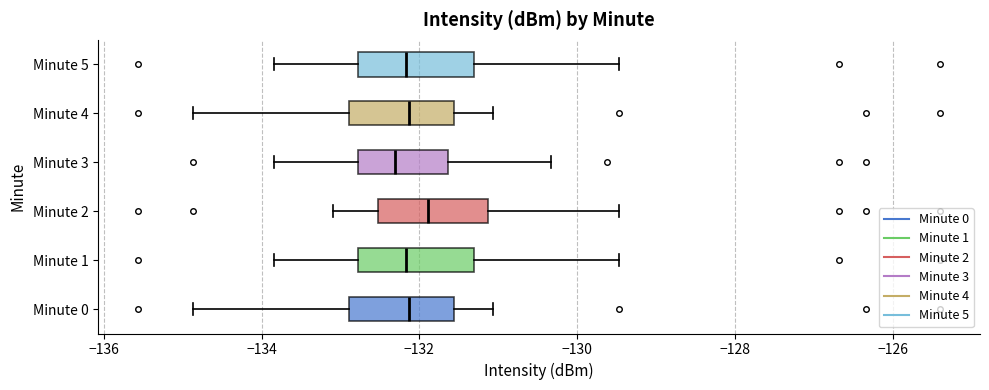

Where does the median line of the box for Minute 0 sit on the x-axis? The values are not printed on the chart, so give them approximately, as read against the axis.

-132.2